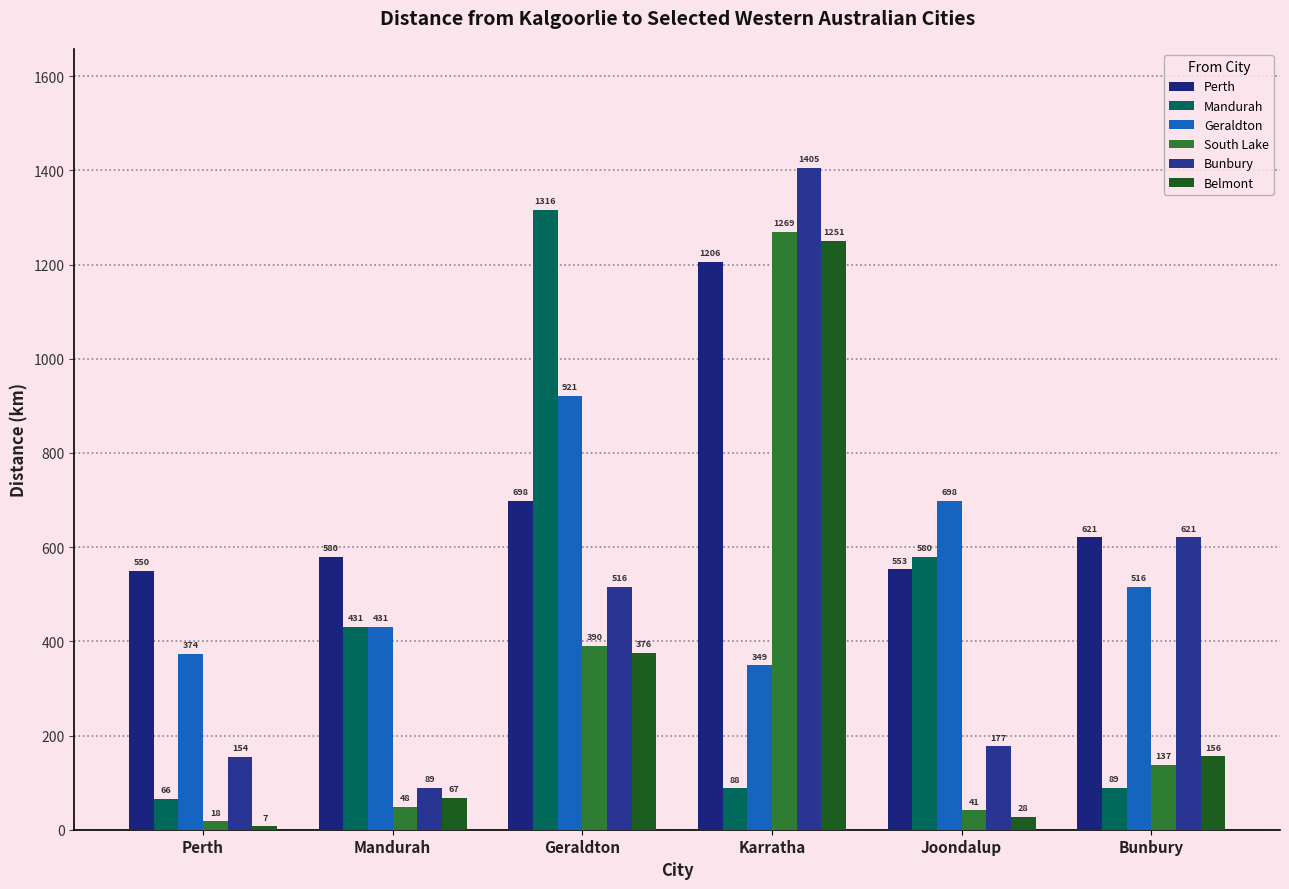

Rank the series at Perth from highest to lowest value.

Perth, Geraldton, Bunbury, Mandurah, South Lake, Belmont